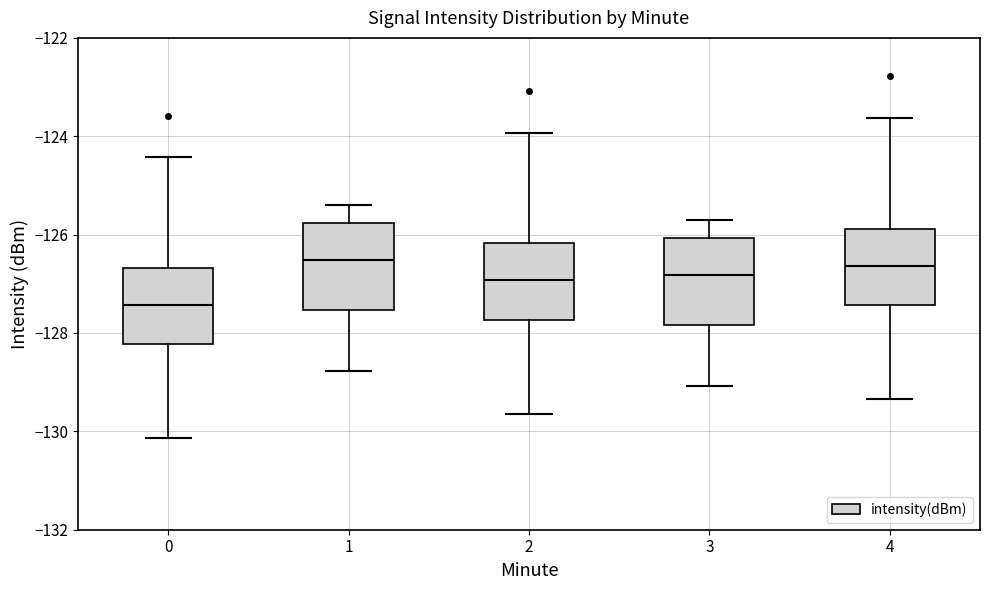

Where does the lower whisker of the box at x = 3 end on the y-axis? The values are not printed on the chart, so give them approximately, as read against the axis.

-129.0